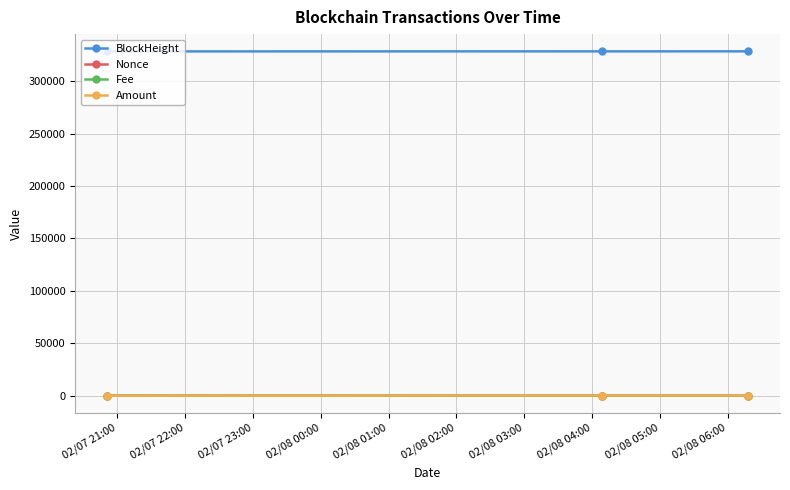

What is the minimum value for BlockHeight?

328376.0